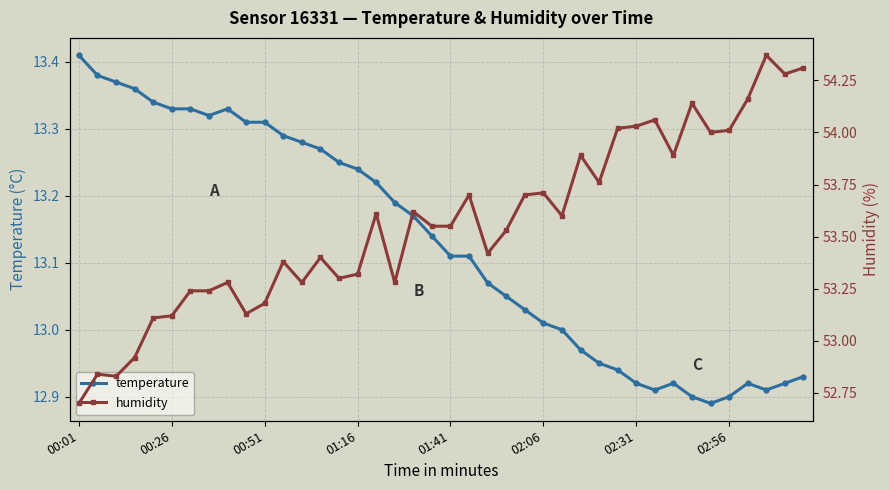

Which series has the largest total across all categories?

humidity